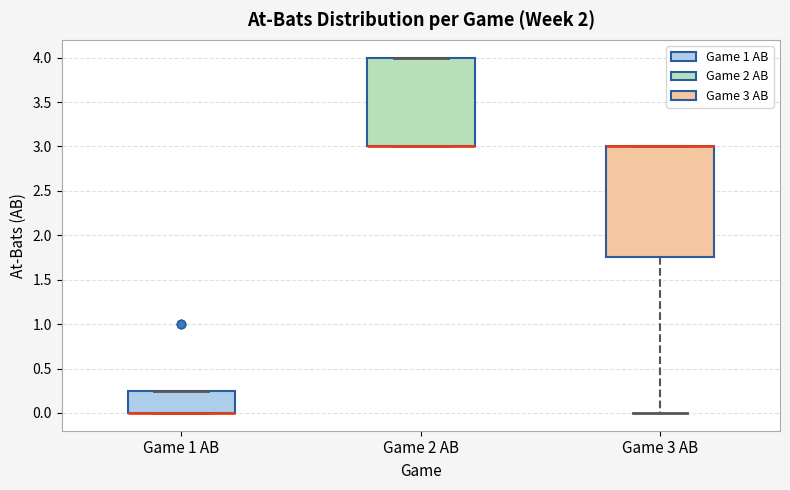

Where is the upper edge of the box for Game 1 AB on the y-axis? The values are not printed on the chart, so give them approximately, as read against the axis.

0.25